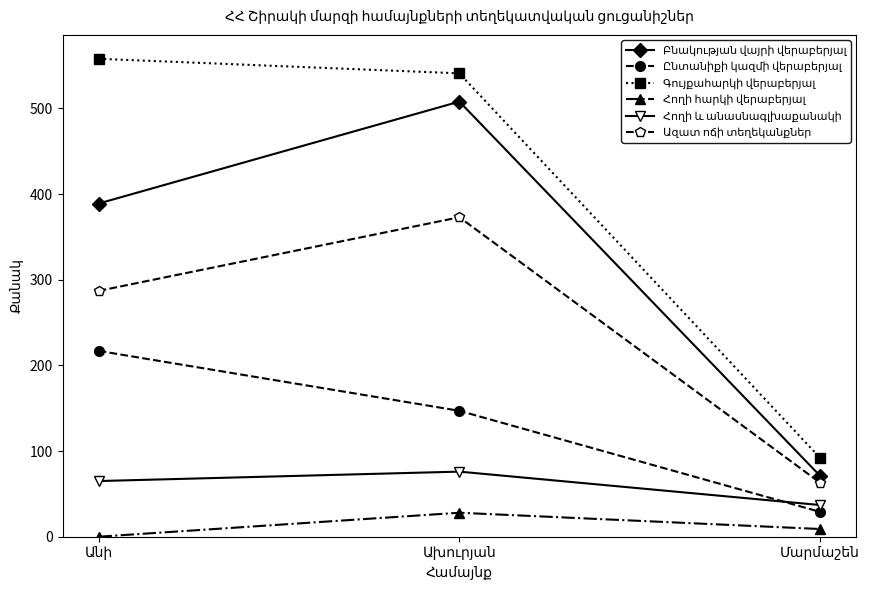

What is the greatest value displayed?

558